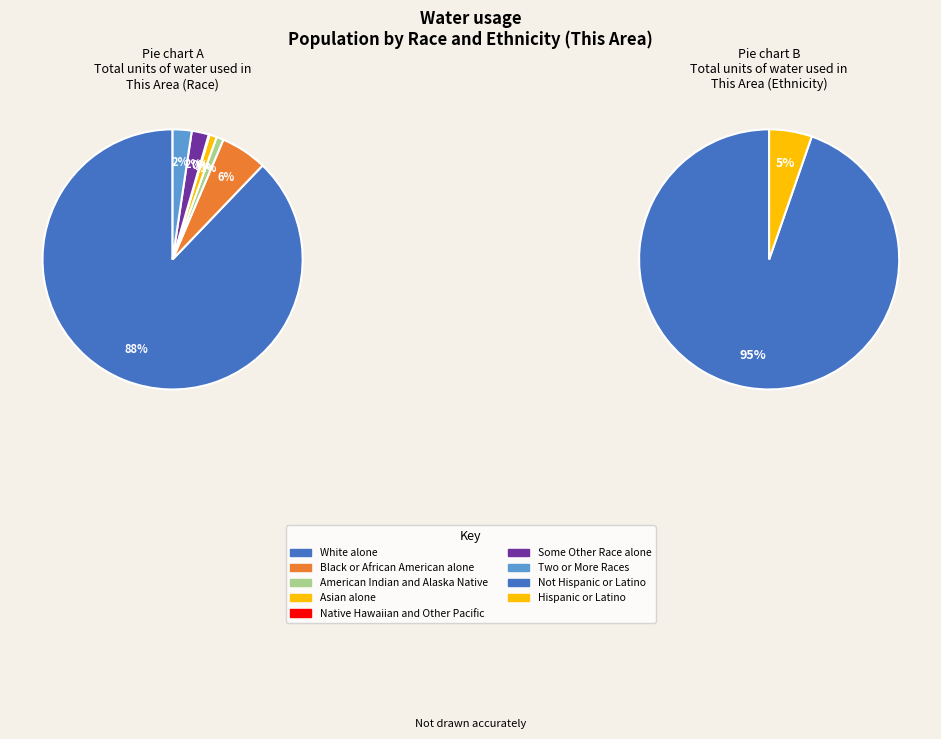

True or false: Native Hawaiian and Other Pacific accounts for 1% of the total.

False